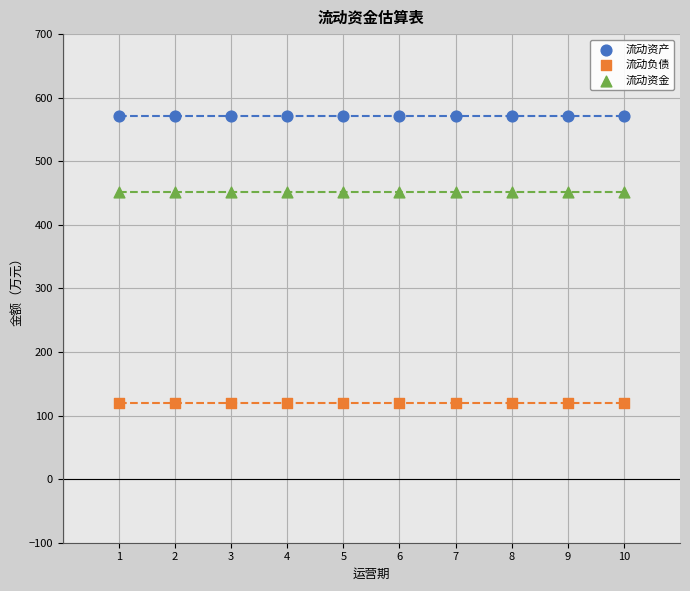

Which series reaches the maximum Y coordinate?

流动资产